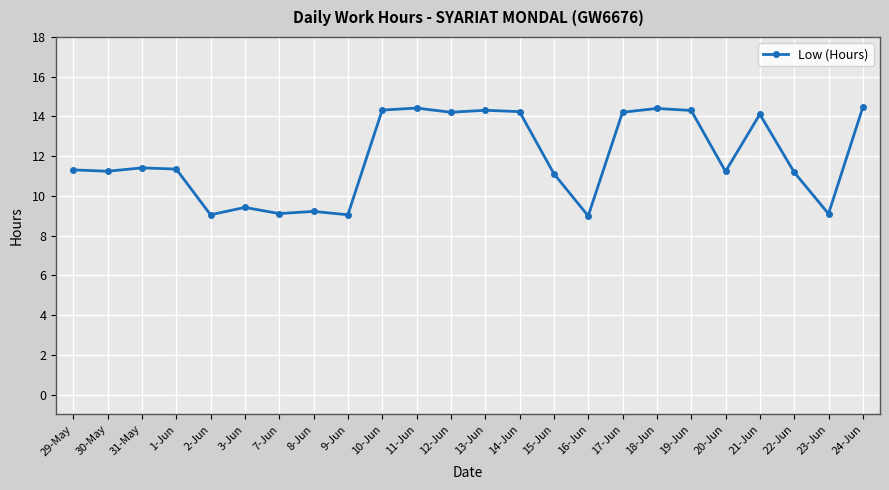

What is the ratio of the value at 12-Jun to the value at 23-Jun?

1.6